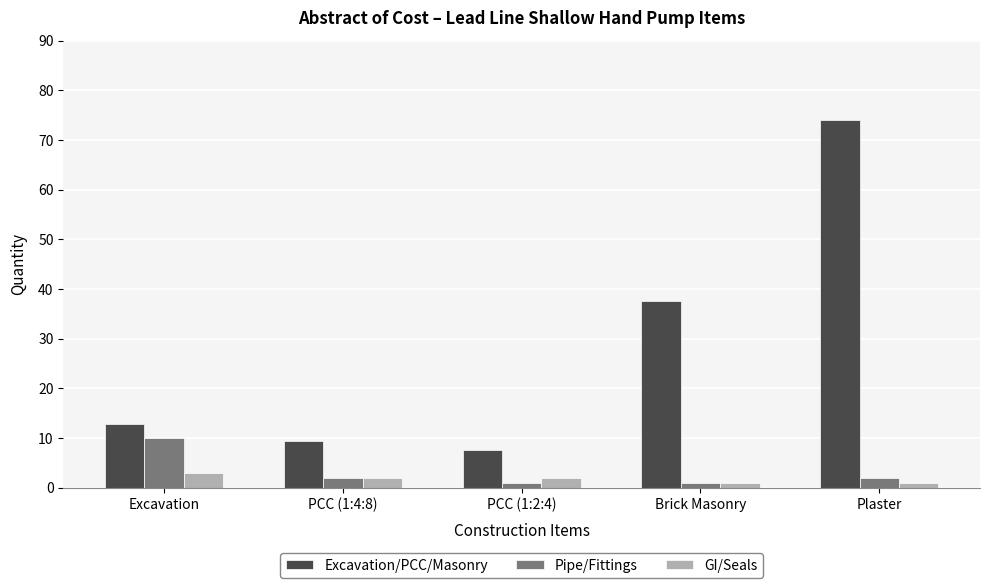

Which series has the widest spread of values?

Excavation/PCC/Masonry